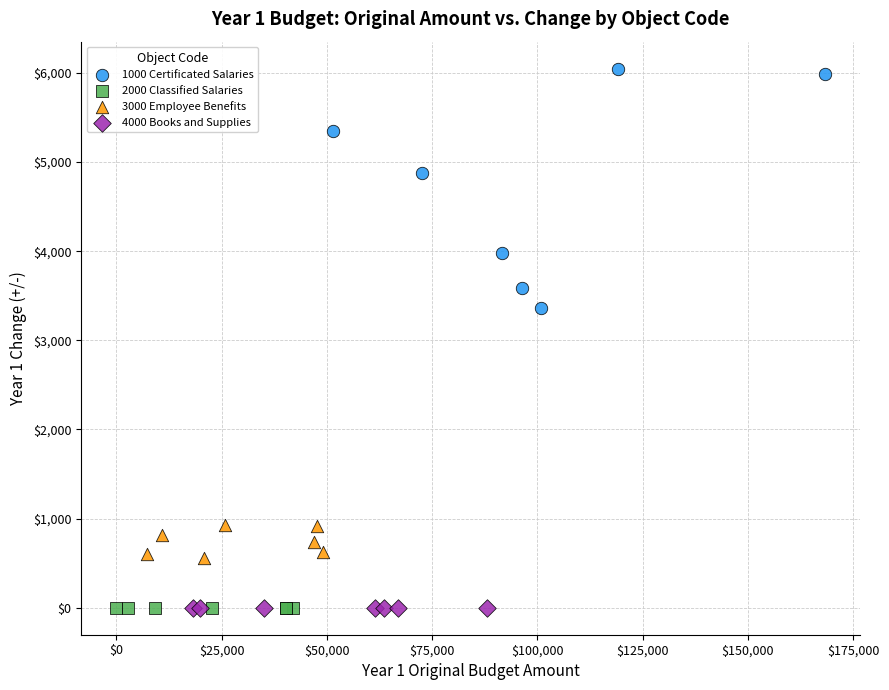

Which series reaches the maximum Y coordinate?

1000 Certificated Salaries